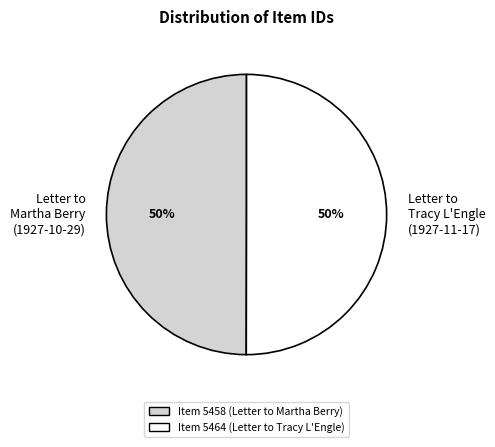

To the nearest percent, what is the average slice percentage?

50%